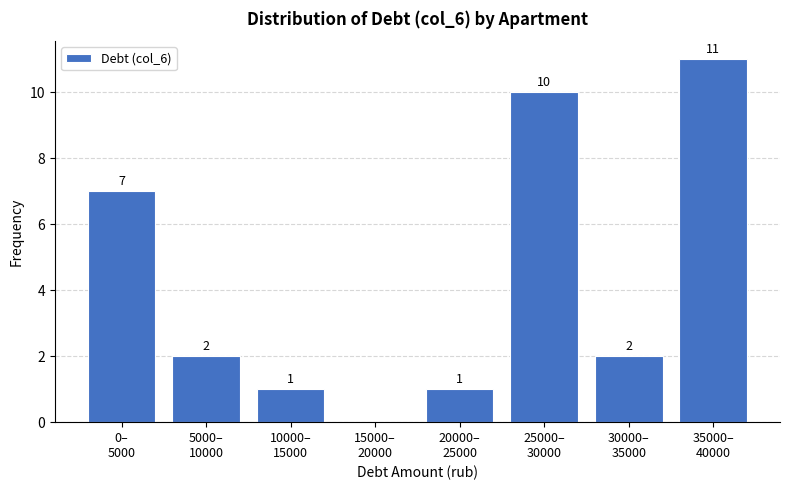

What is the sum of all values?

34